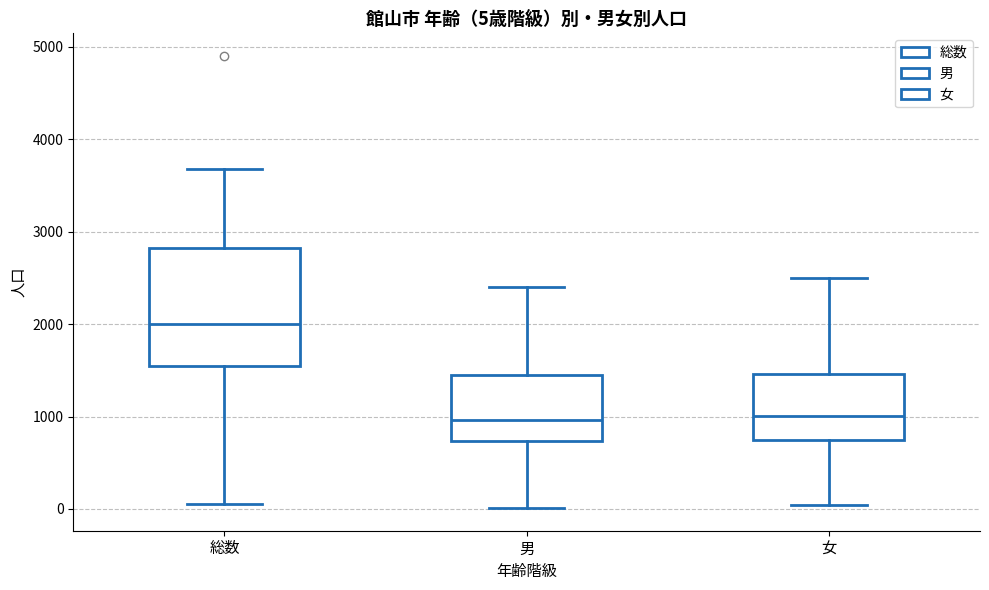

Which box has the highest median line?

総数